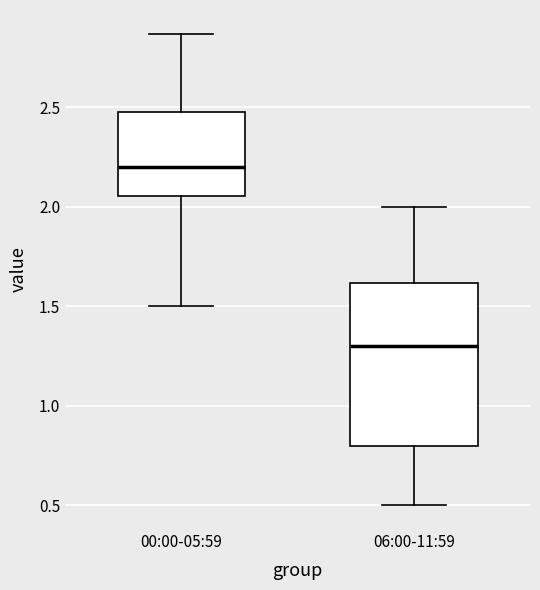

Reading left to right, transcribe this box plot: for each box, give where its median line is, the range the box spans, and where its two whiskers end, as read against the y-axis. The values are not printed on the chart, so give them approximately, as read against the axis.

00:00-05:59: median 2.20, box 2.05 to 2.50, whiskers 1.50 to 2.85
06:00-11:59: median 1.30, box 0.80 to 1.60, whiskers 0.50 to 2.00